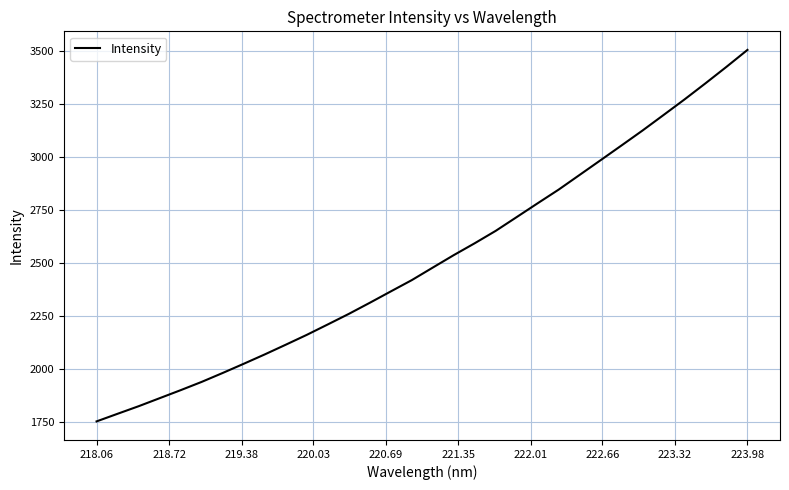

What is the difference between the maximum and minimum values?

1753.3